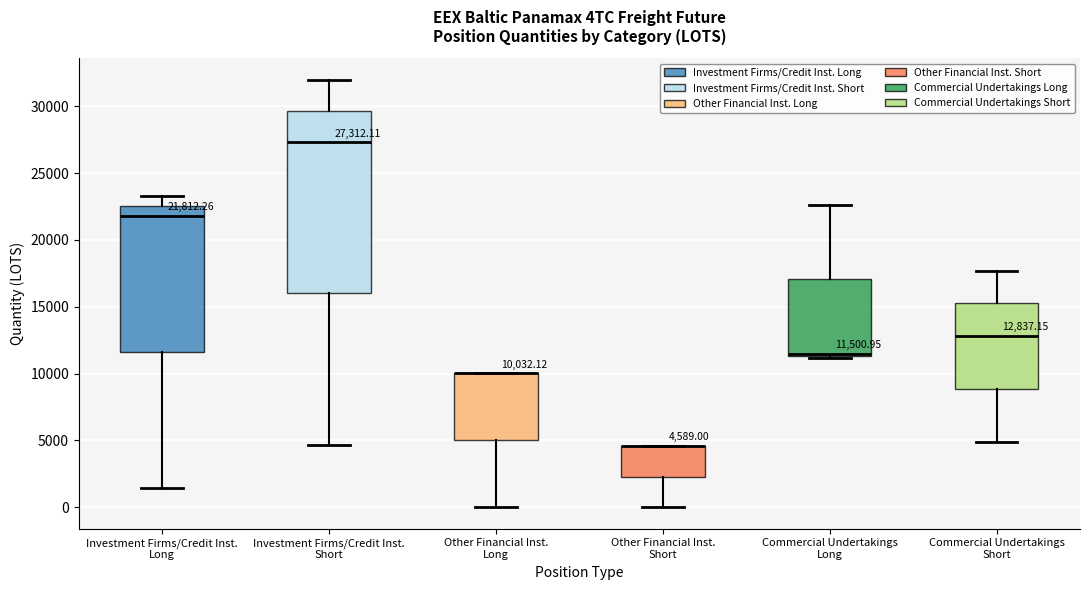

Comparing the boxes themselves (not the whiskers), which one is the tallest?

Investment Firms/Credit Inst. Short